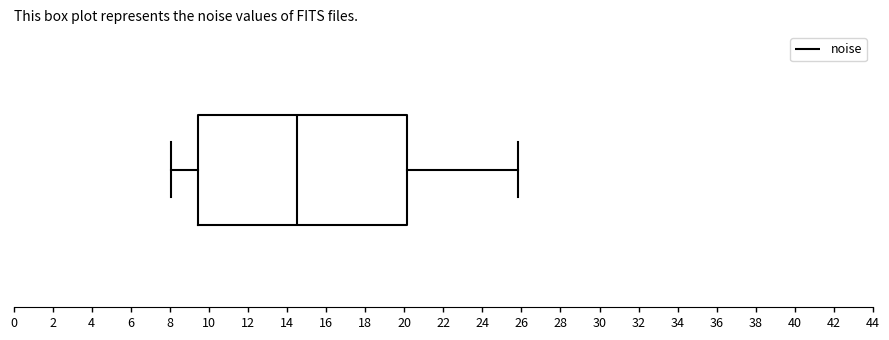

Read this box plot against the x-axis: the position of the median line, the range covered by the box, and the ends of both whiskers. The values are not printed on the chart, so give them approximately, as read against the axis.

median 14.6, box 9.4 to 20.2, whiskers 8.0 to 25.8